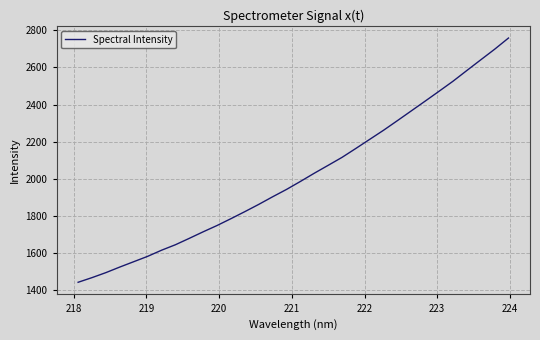

What is the maximum value shown in the chart?

2757.9